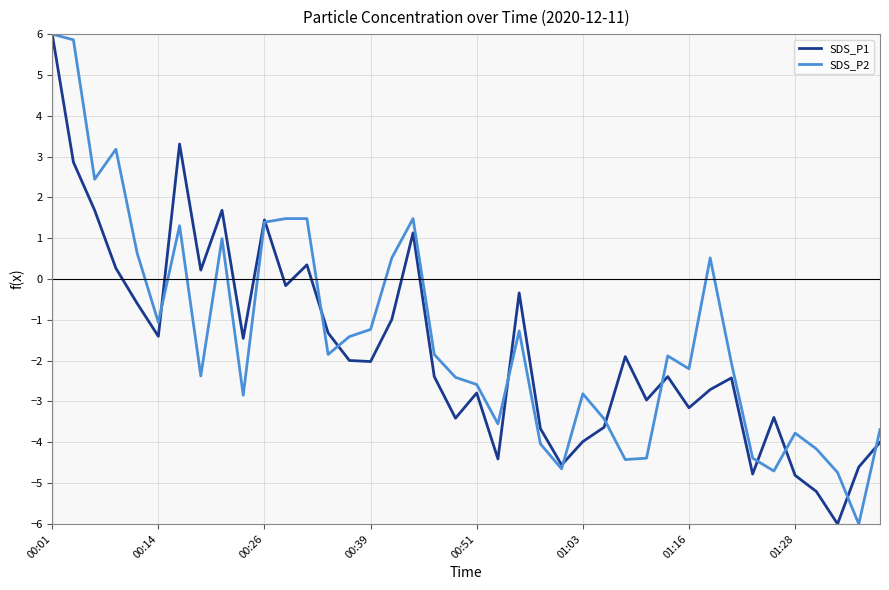

What is the minimum value shown in the chart?

-6.0